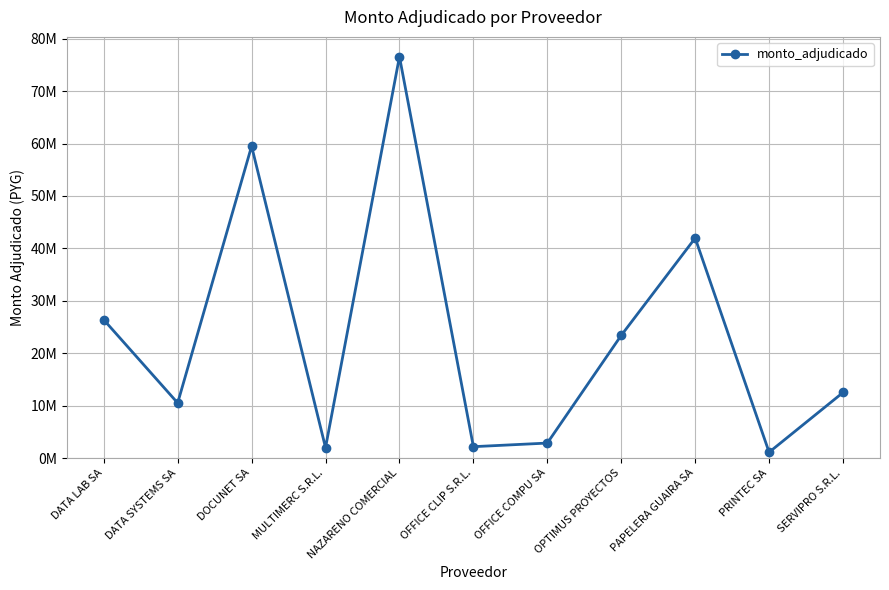

Reading left to right, transcribe all the data shown in this chart.

DATA LAB SA=26373750	DATA SYSTEMS SA=10500000	DOCUNET SA=59500000	MULTIMERC S.R.L.=1976000	NAZARENO COMERCIAL=76573750	OFFICE CLIP S.R.L.=2161000	OFFICE COMPU SA=2849700	OPTIMUS PROYECTOS=23400000	PAPELERA GUAIRA SA=41961500	PRINTEC SA=1100000	SERVIPRO S.R.L.=12500000